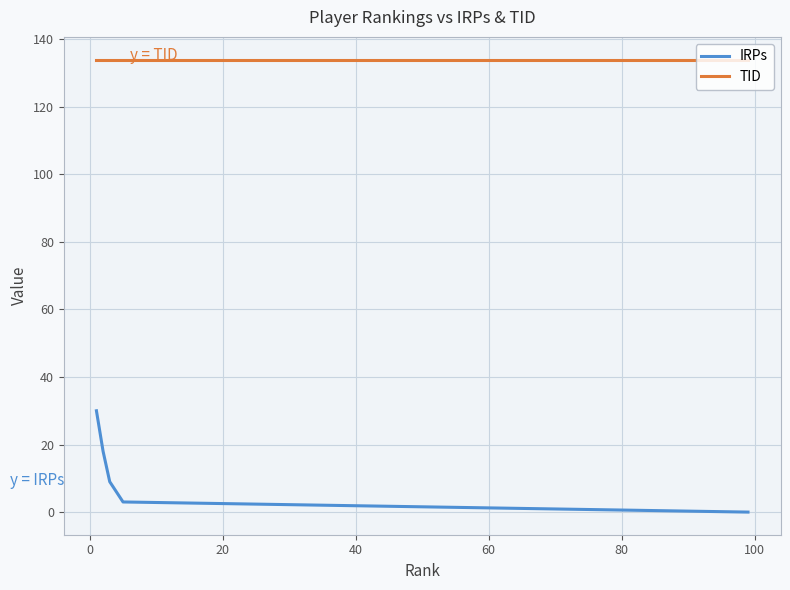

At 100, list the series in order from largest to smallest.

TID, IRPs